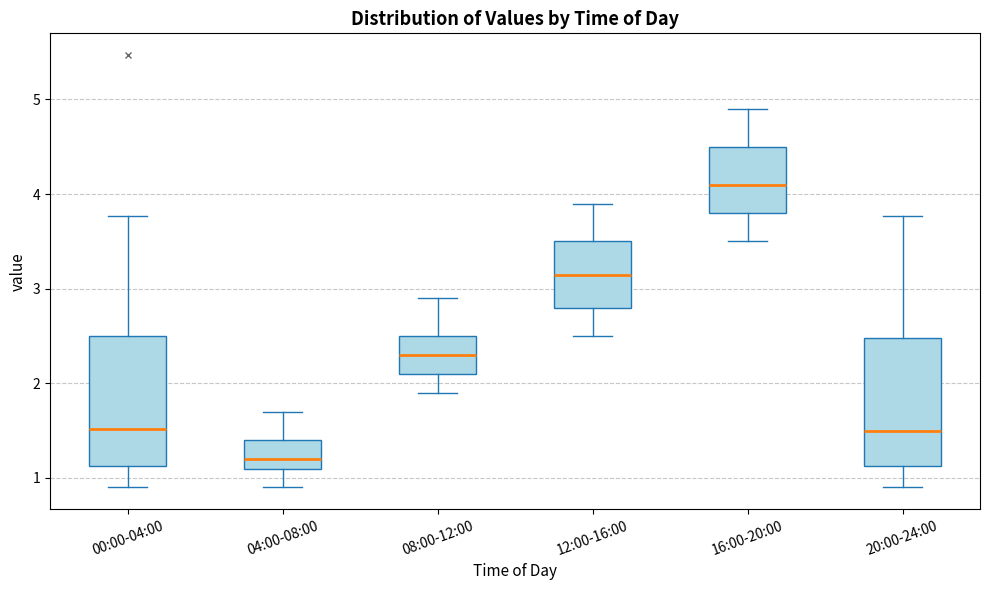

Reading left to right, read every box against the y-axis: the position of its median line, the range the box covers, and the ends of its whiskers. The values are not printed on the chart, so give them approximately, as read against the axis.

00:00-04:00: median 1.5, box 1.1 to 2.5, whiskers 0.9 to 3.8
04:00-08:00: median 1.2, box 1.1 to 1.4, whiskers 0.9 to 1.7
08:00-12:00: median 2.3, box 2.1 to 2.5, whiskers 1.9 to 2.9
12:00-16:00: median 3.2, box 2.8 to 3.5, whiskers 2.5 to 3.9
16:00-20:00: median 4.1, box 3.8 to 4.5, whiskers 3.5 to 4.9
20:00-24:00: median 1.5, box 1.1 to 2.5, whiskers 0.9 to 3.8